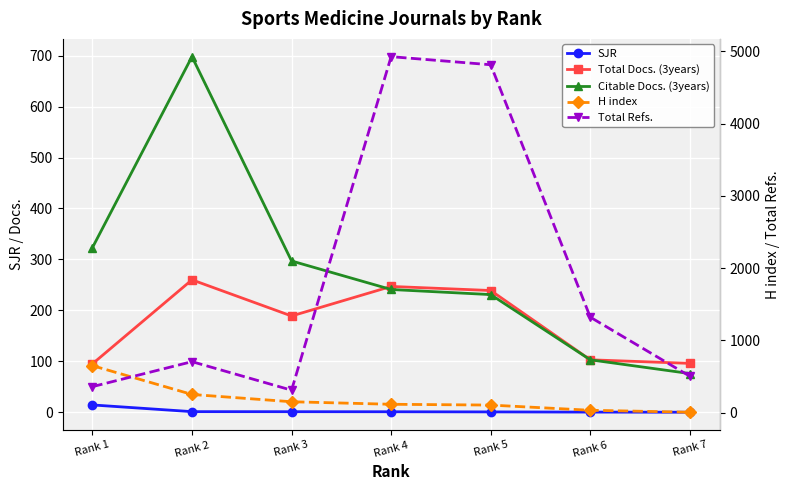

How many lines are shown in the chart?

5